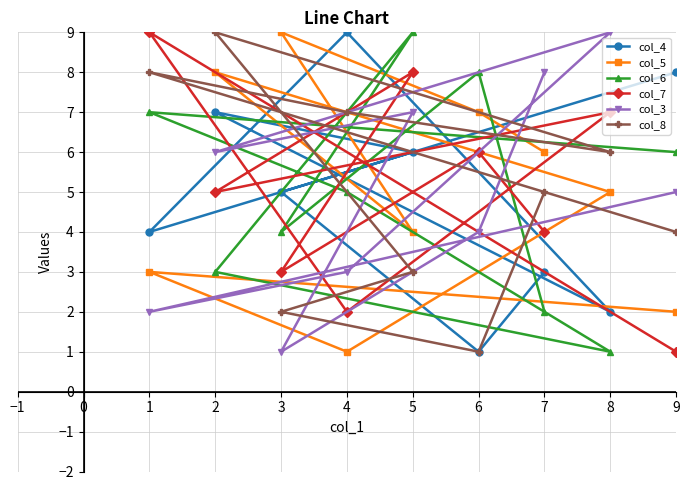

How many times do col_3 and col_4 cross each other?

5